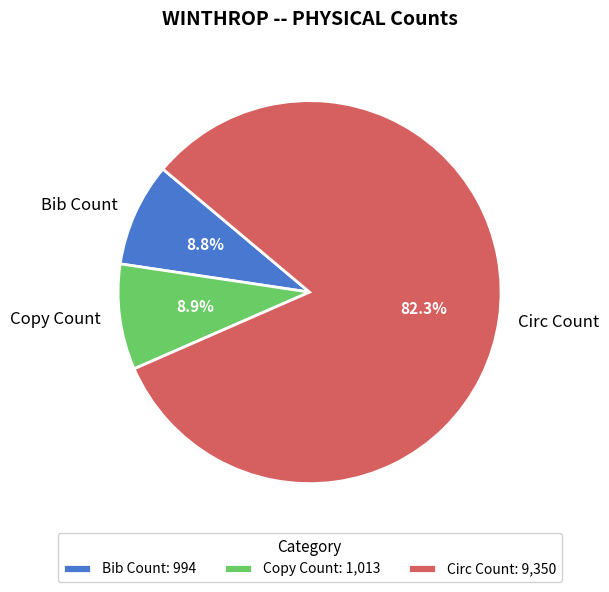

How many segments does this pie chart have?

3